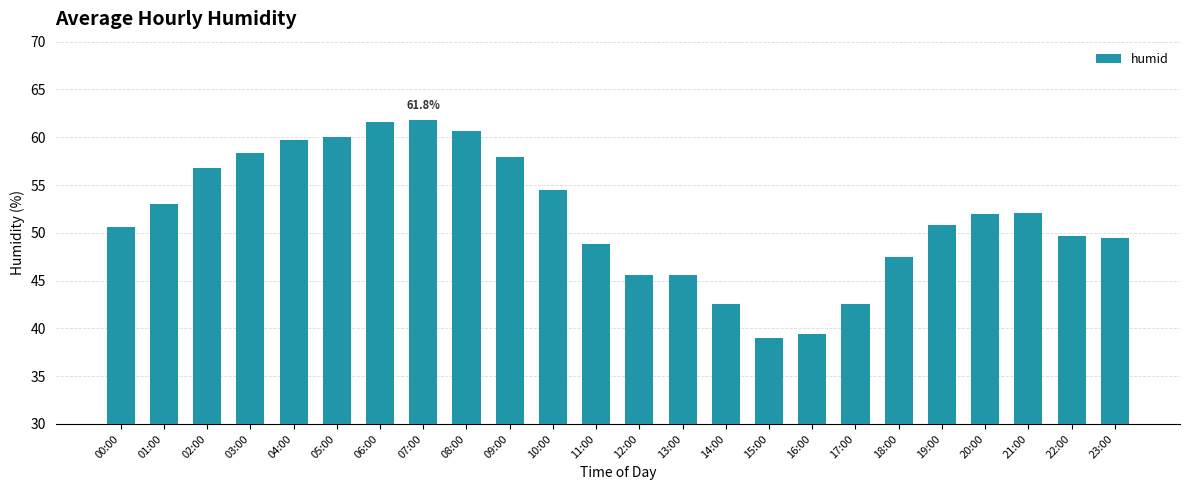

What is the label of the 13th bar from the right?

11:00